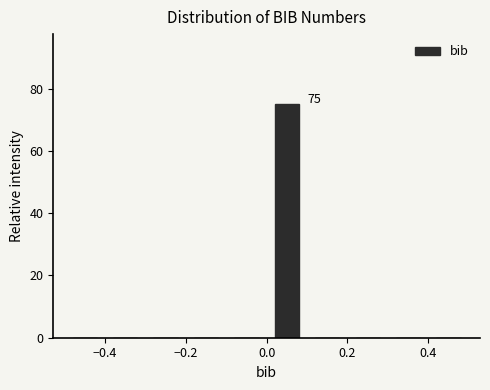

Over which range of the x-axis is the bar tallest?

0.0 to 0.1